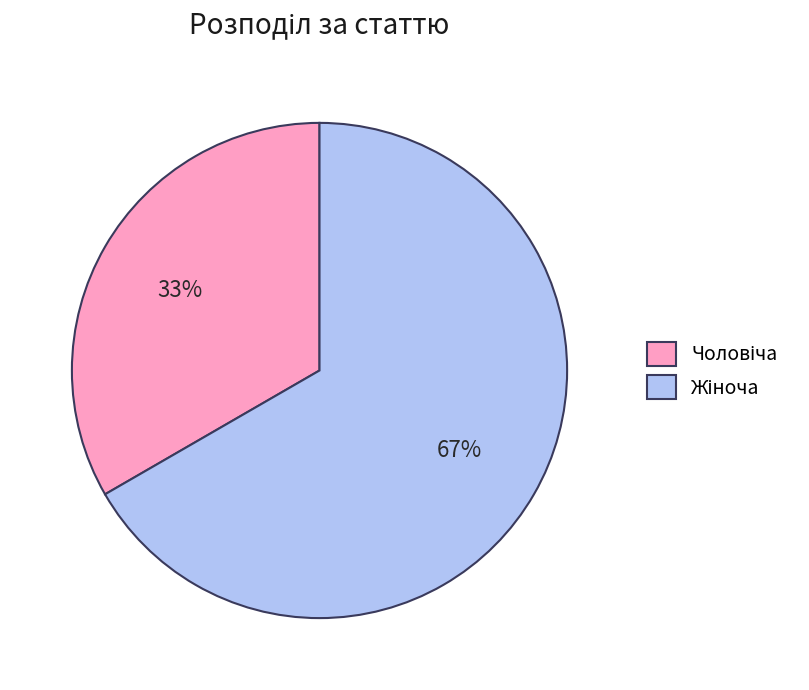

To the nearest percent, what is the average slice percentage?

50%